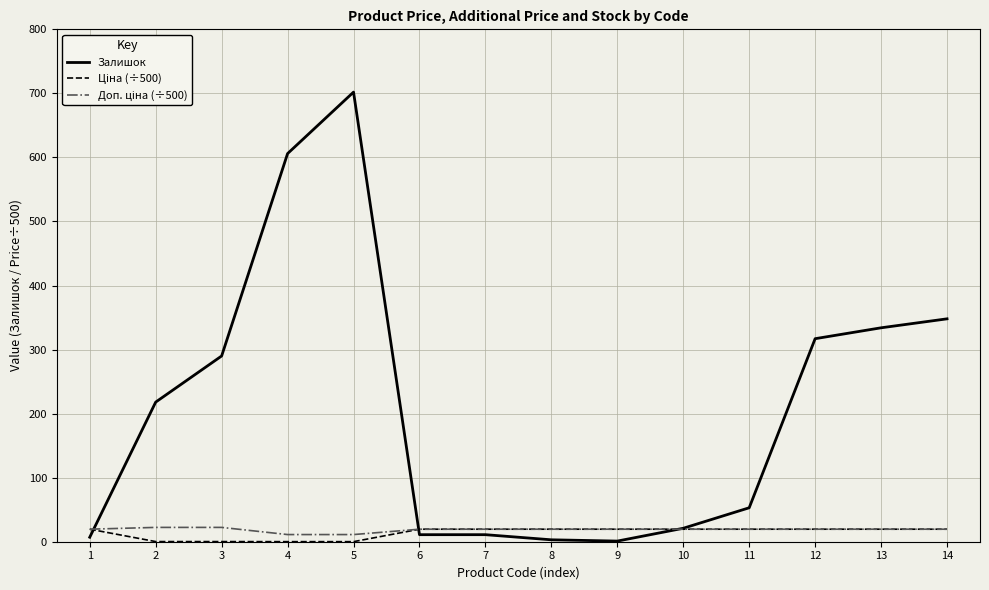

Which series has the largest total across all categories?

Залишок